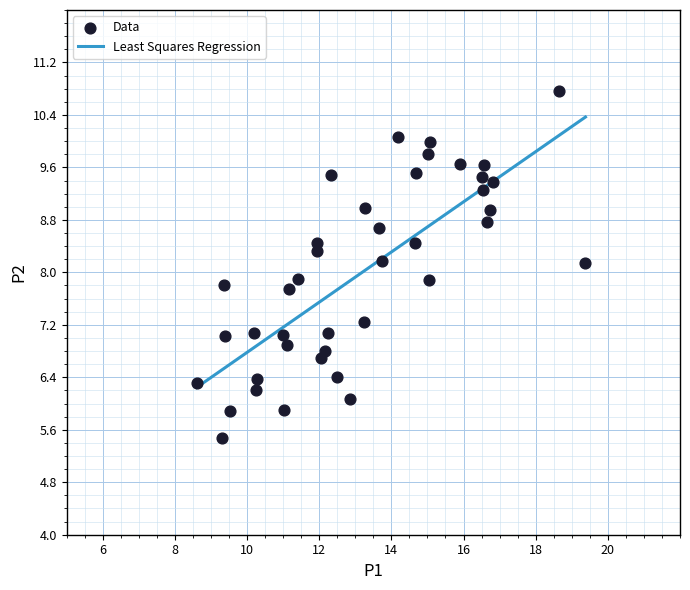

What is the range of Y values (max minus min)?

5.3